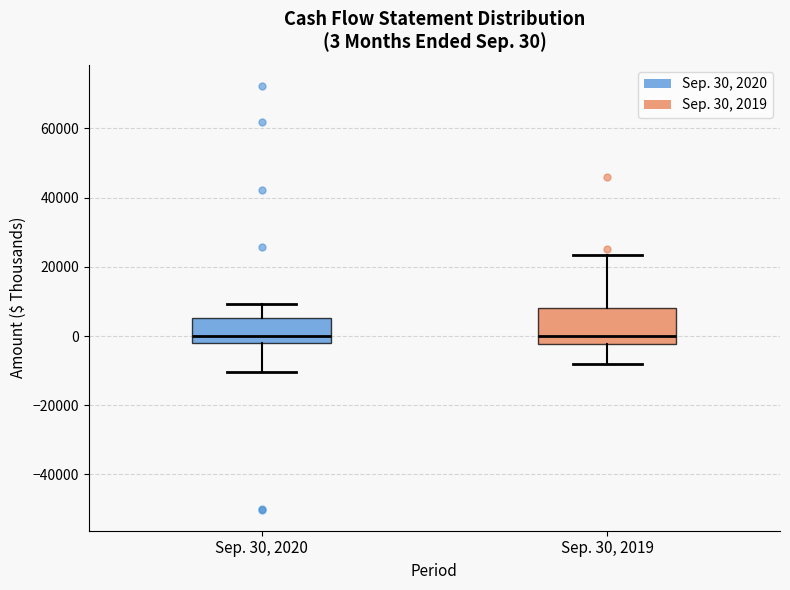

Which box is the tallest, from its lower edge to its upper edge?

Sep. 30, 2019